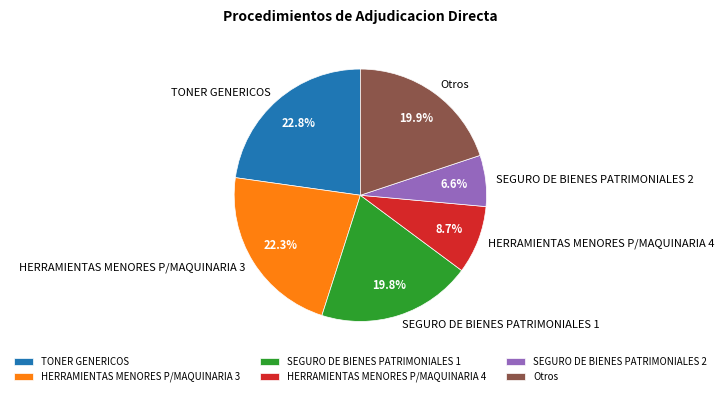

To the nearest percent, what is the difference between the largest and smallest slice percentages?

16%